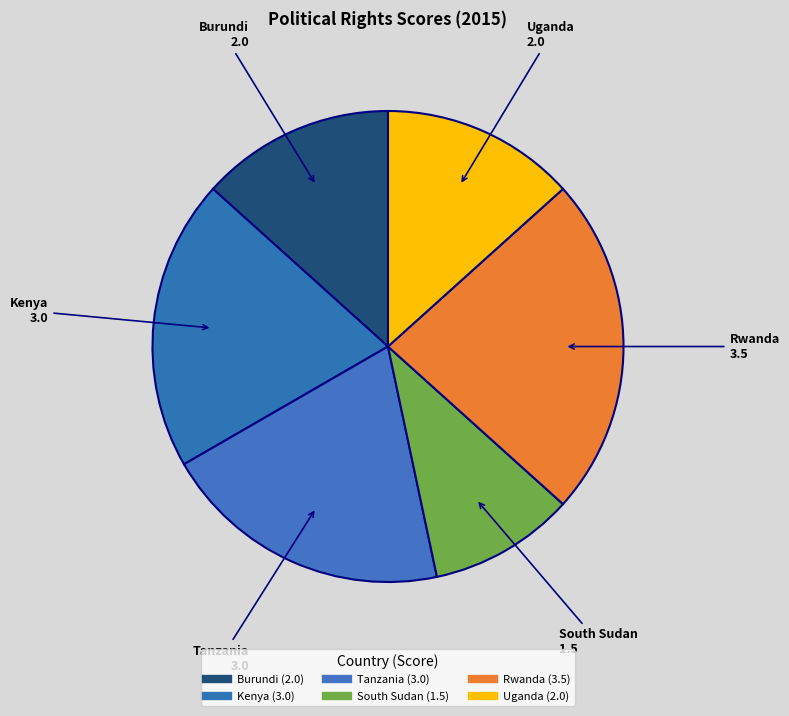

Count the number of slices in the pie.

6